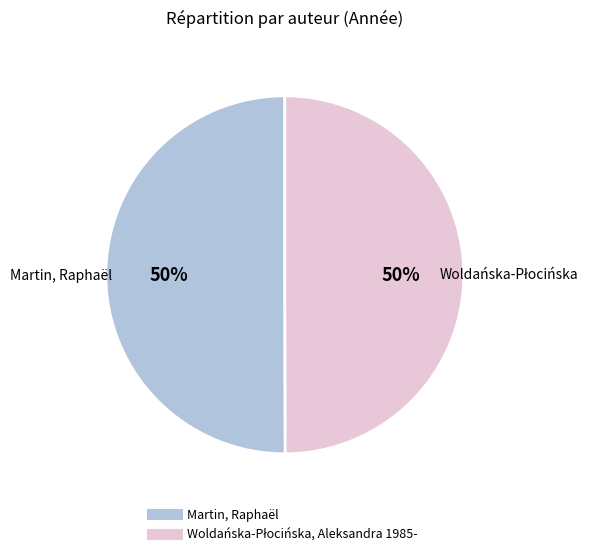

To the nearest percent, what portion does Martin, Raphaël represent?

50%